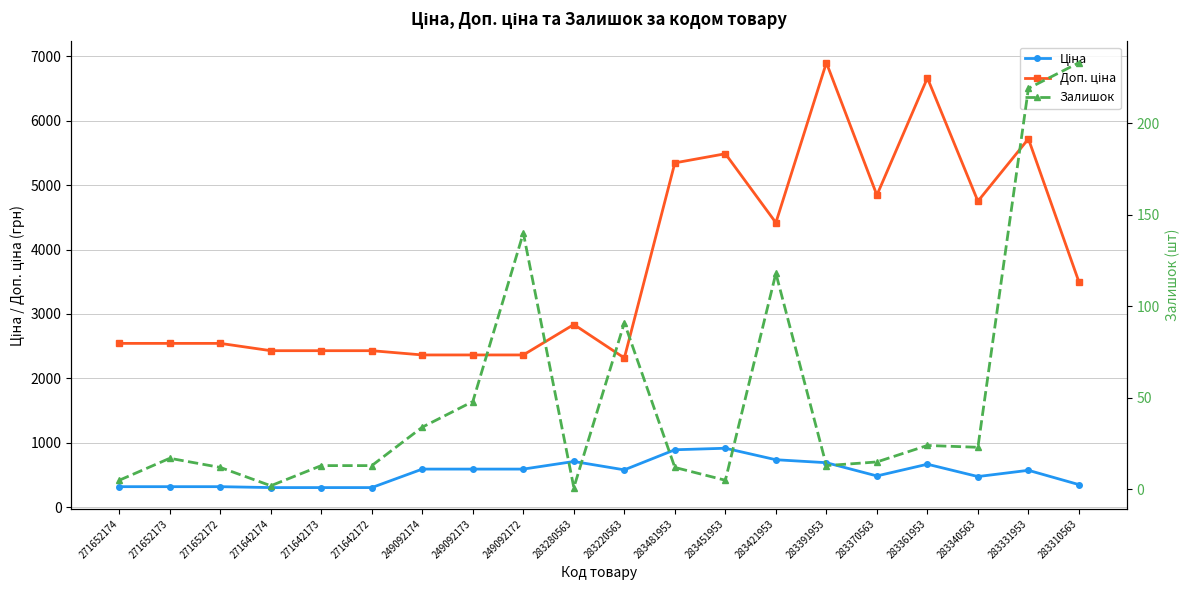

What is the difference between the Доп. ціна values at 283370563 and 271652173?

2302.4